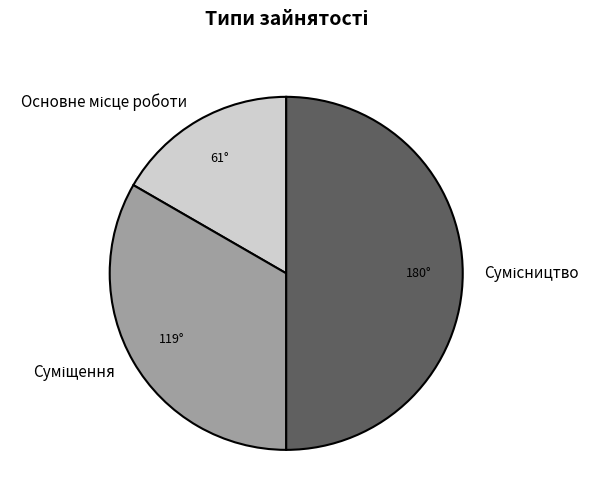

Which category has the smallest portion of the pie?

Основне місце роботи